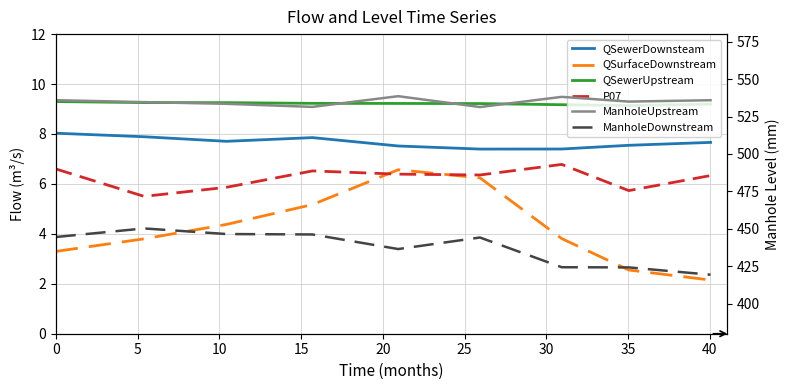

True or false: ManholeUpstream has more than 2 points higher than both neighbors.

False